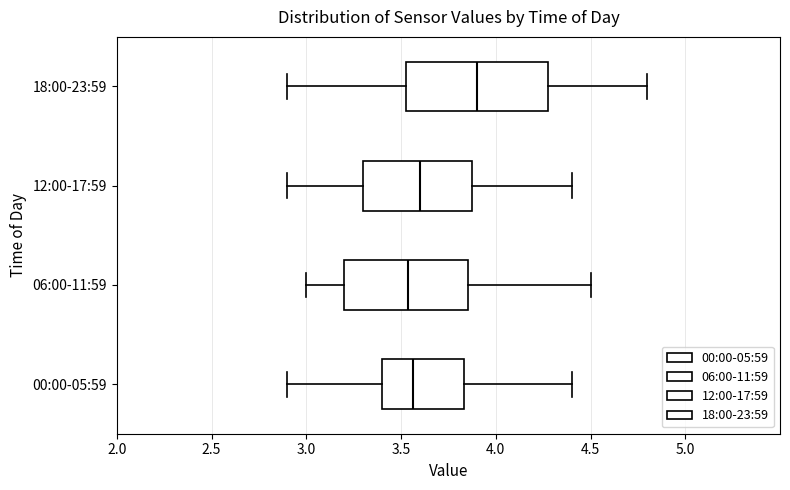

Reading bottom to top, read every box against the x-axis: the position of its median line, the range the box covers, and the ends of its whiskers. The values are not printed on the chart, so give them approximately, as read against the axis.

00:00-05:59: median 3.55, box 3.40 to 3.85, whiskers 2.90 to 4.40
06:00-11:59: median 3.55, box 3.20 to 3.85, whiskers 3.00 to 4.50
12:00-17:59: median 3.60, box 3.30 to 3.90, whiskers 2.90 to 4.40
18:00-23:59: median 3.90, box 3.55 to 4.30, whiskers 2.90 to 4.80